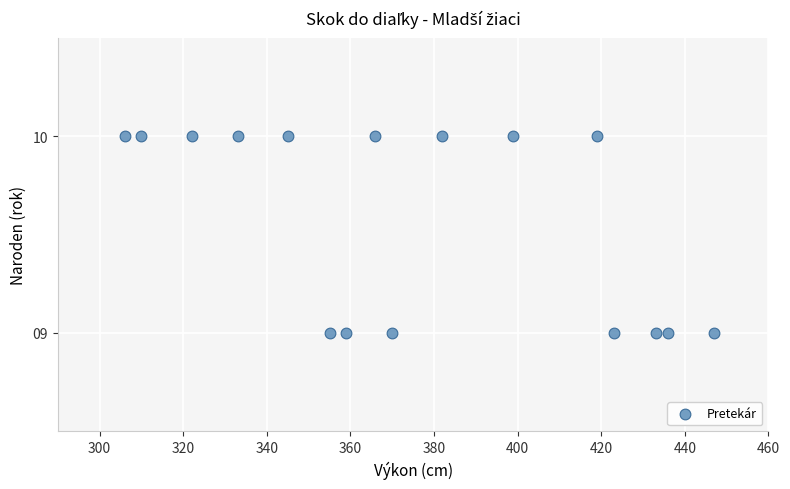

List the coordinates of all points as (X, Y) pairs, reading left to right.

(306, 10)  (310, 10)  (322, 10)  (333, 10)  (345, 10)  (355, 9)  (359, 9)  (366, 10)  (370, 9)  (382, 10)  (399, 10)  (419, 10)  (423, 9)  (433, 9)  (436, 9)  (447, 9)